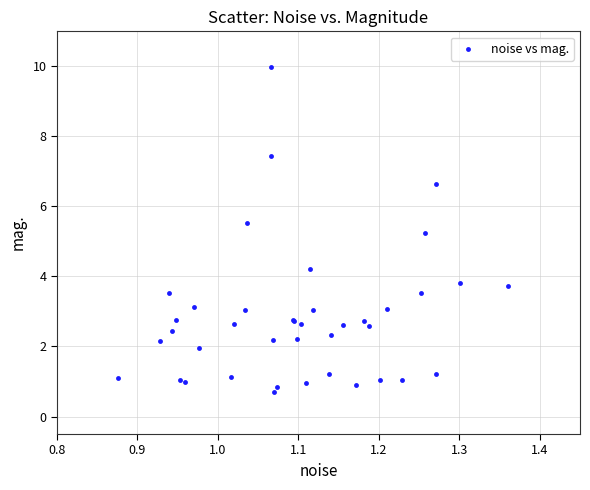

What Y value in the scatter plot is closest to 5?

5.2